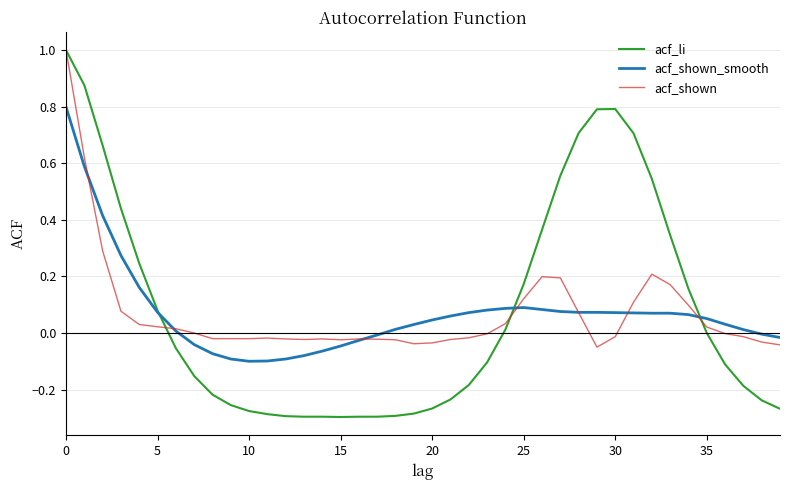

What is the maximum value for acf_shown?

1.0